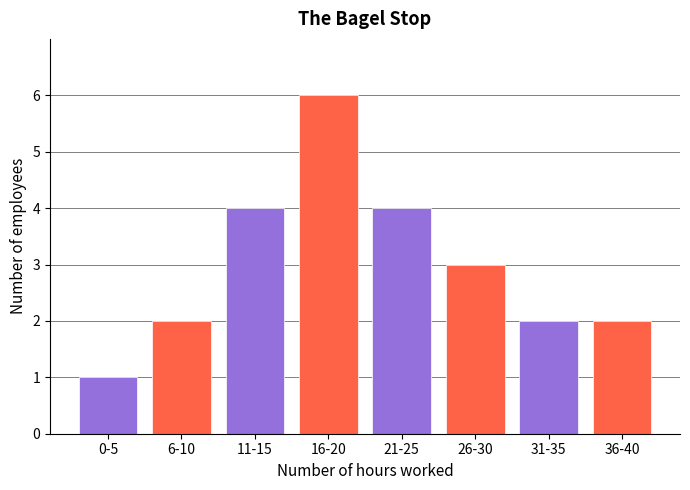

Reading right to left, list all the values displayed in this chart.

36-40=2	31-35=2	26-30=3	21-25=4	16-20=6	11-15=4	6-10=2	0-5=1